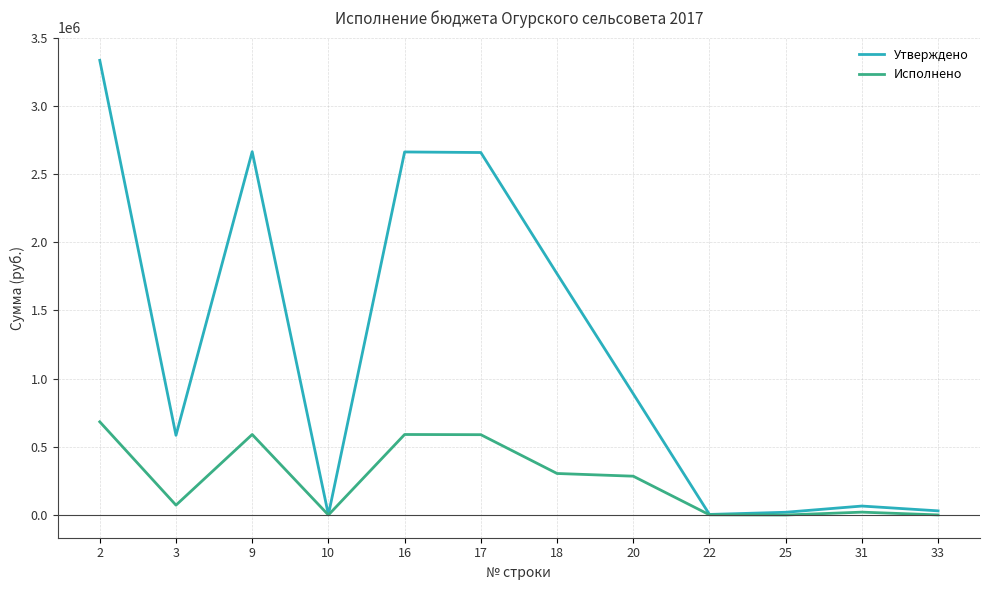

Where does the Утверждено series first go above 889073?

2